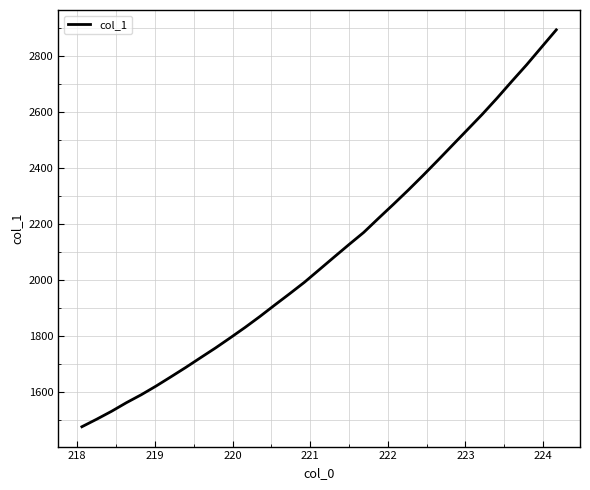

What is the greatest value displayed?

2894.8